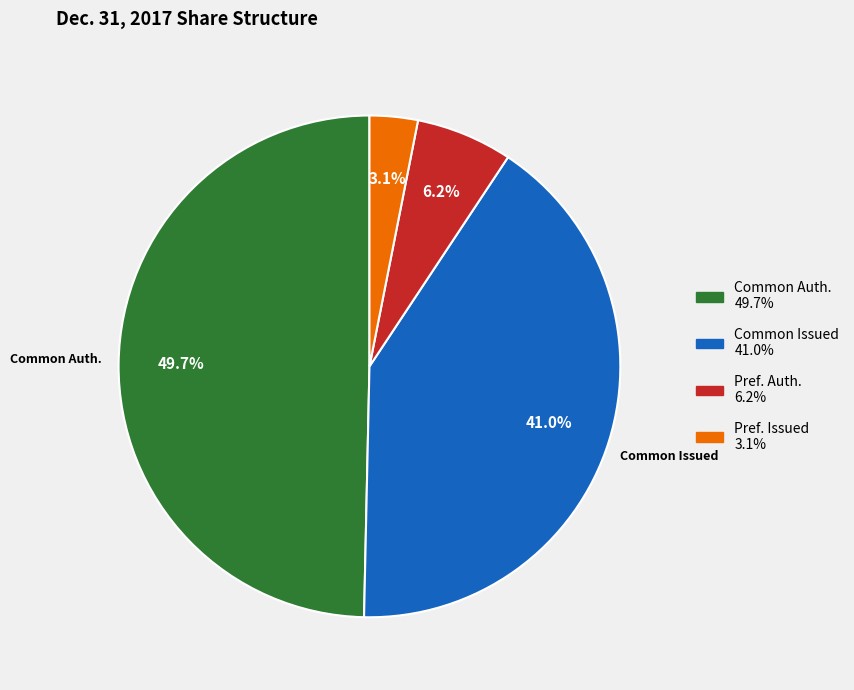

How many slices are in this pie chart?

4